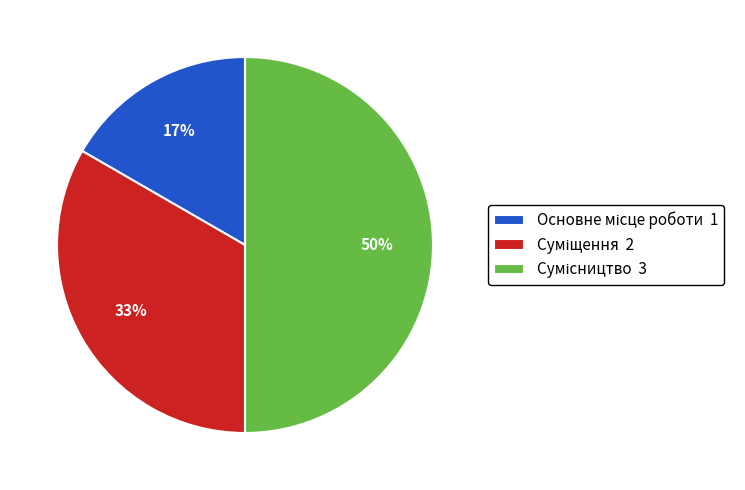

Count the number of slices in the pie.

3